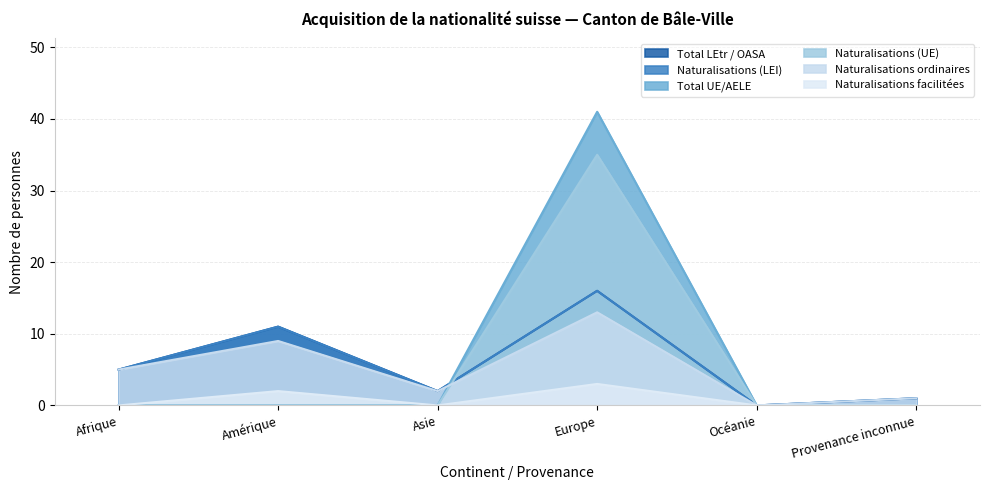

What is the total value across all series at Afrique?

15